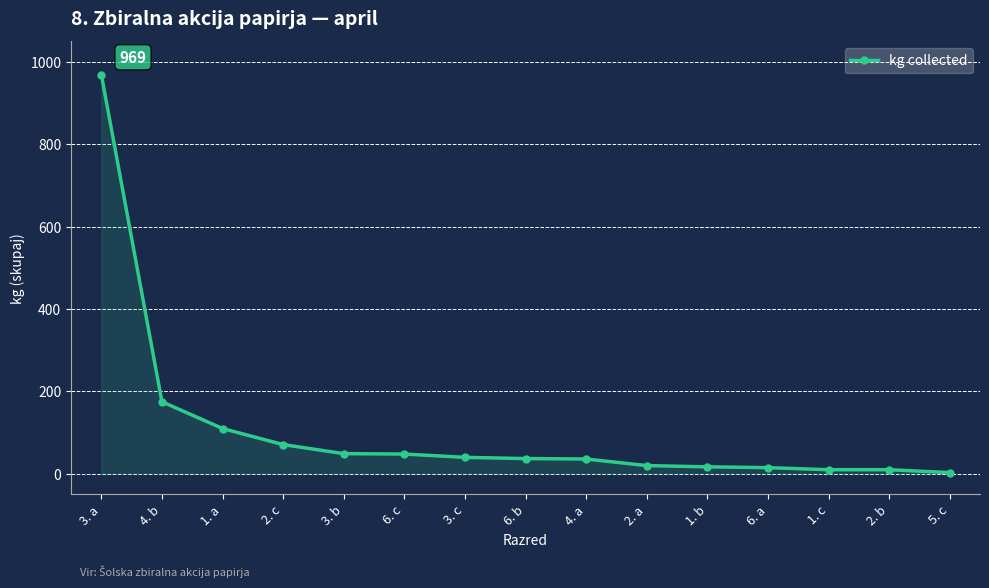

What is the minimum value shown in the chart?

3